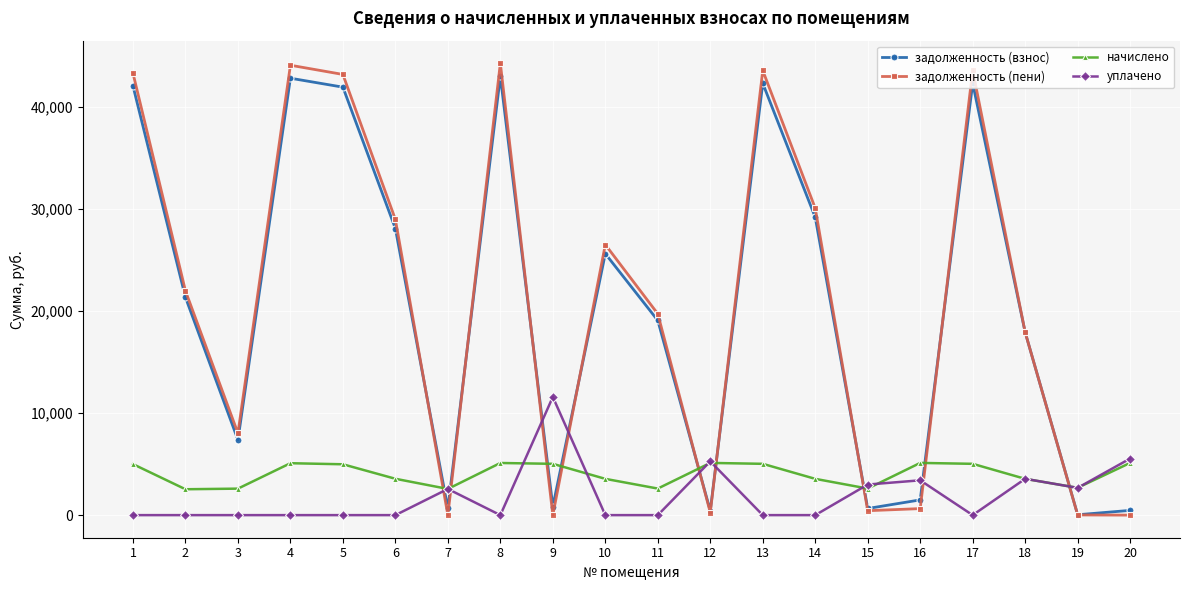

Which series has the largest range (max minus min)?

задолженность (пени)